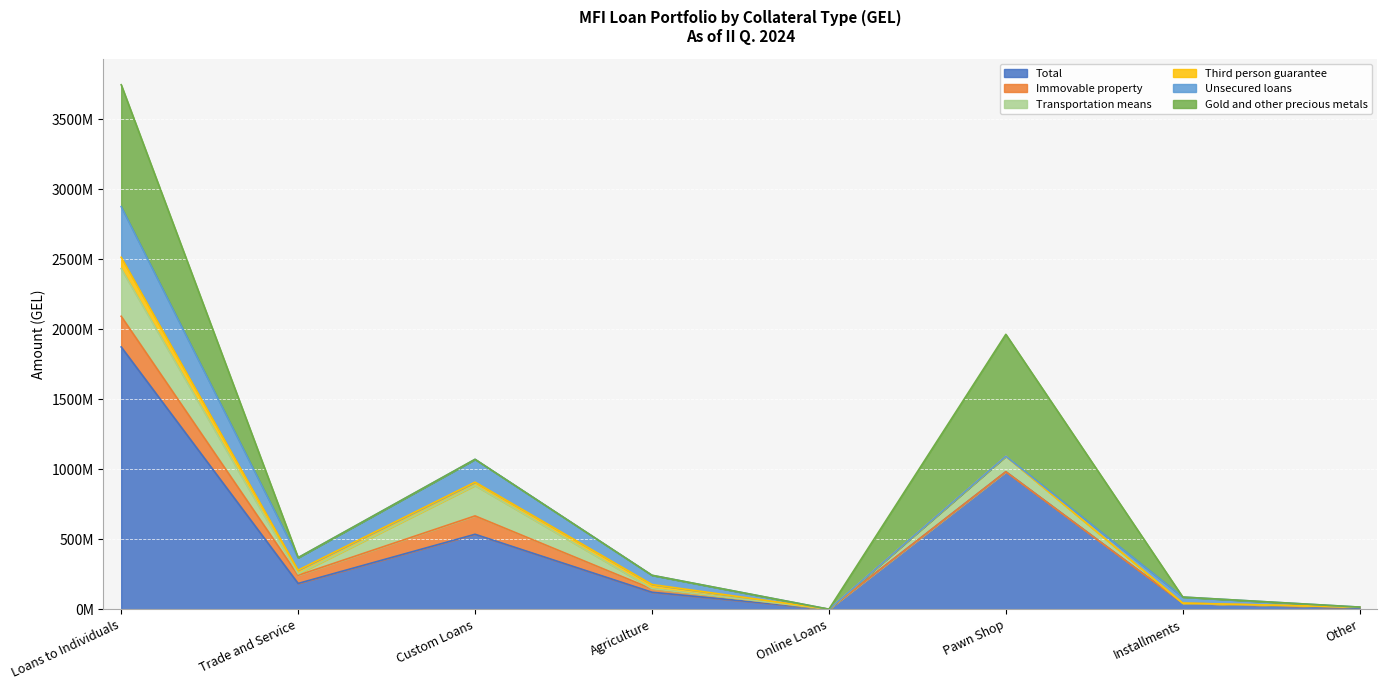

What are all the series names shown in the legend?

Total, Immovable property, Transportation means, Third person guarantee, Unsecured loans, Gold and other precious metals